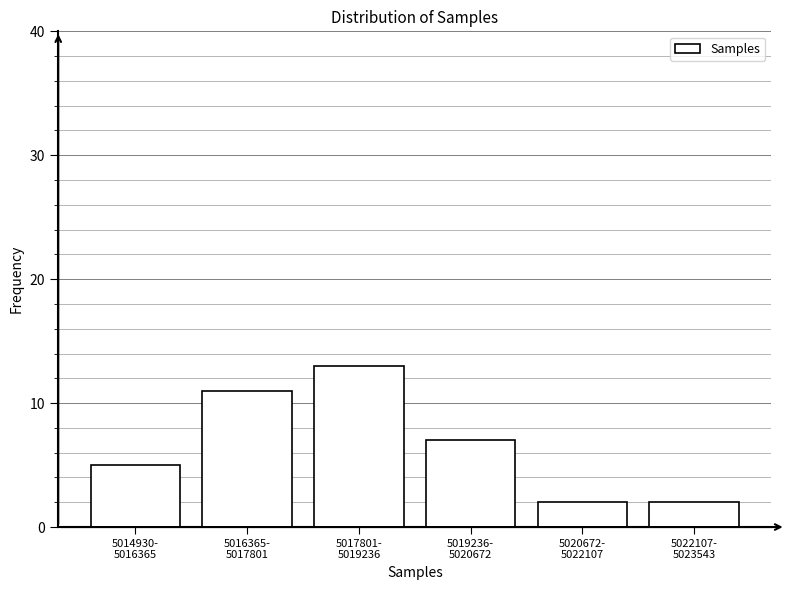

Reading left to right, extract all data points from this chart.

5	11	13	7	2	2